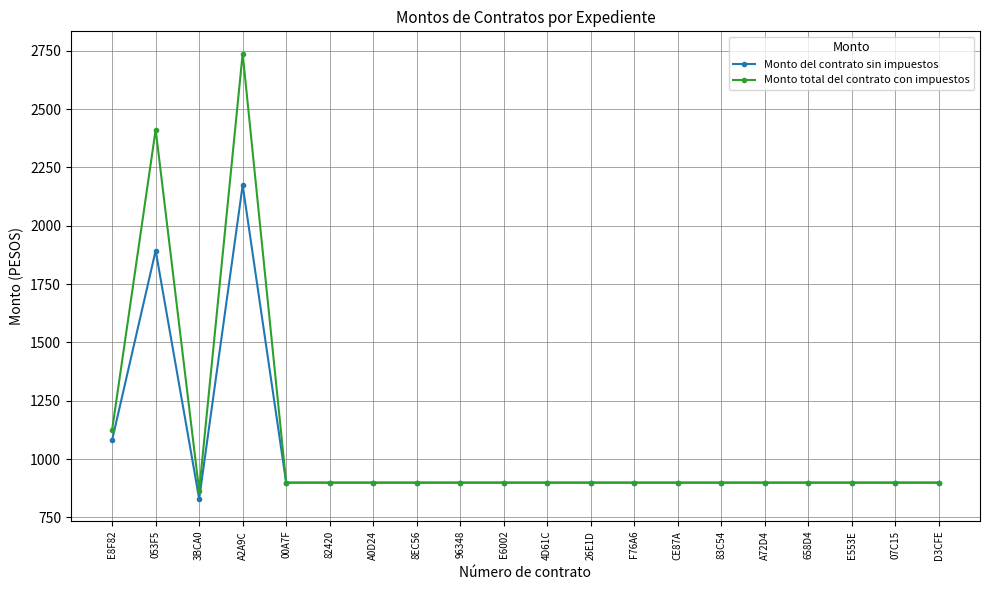

True or false: Monto del contrato sin impuestos has more than 0 interior local peaks.

True